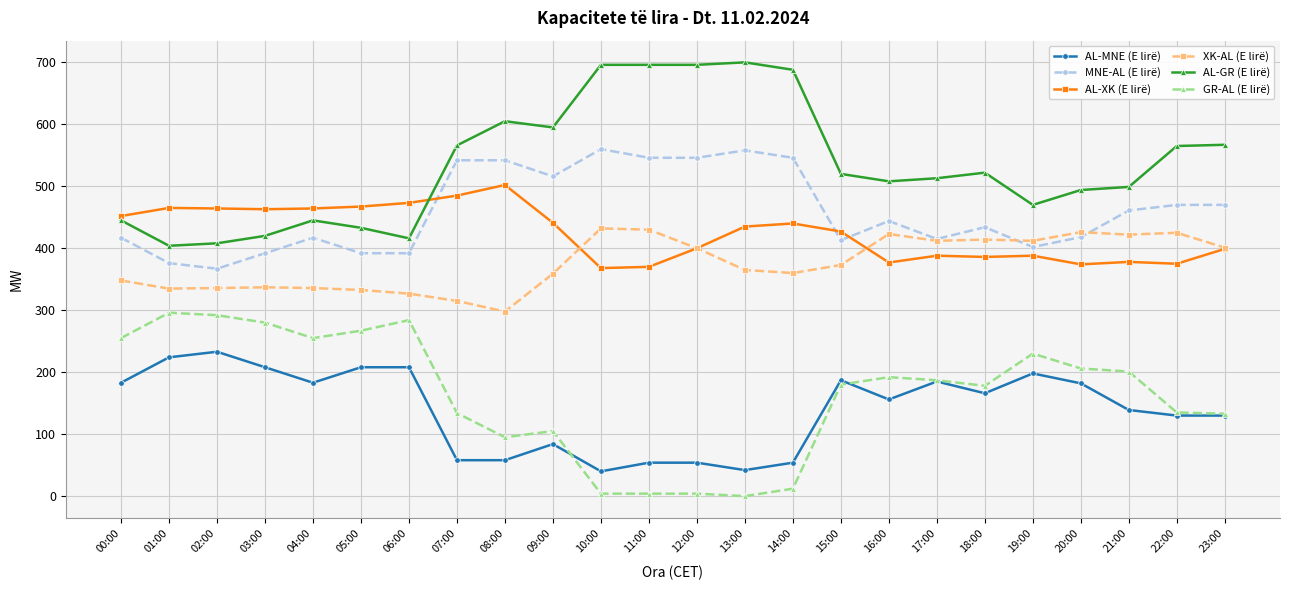

The XK-AL (E lirë) series shows 254.8 at 12:00. True or false?

False